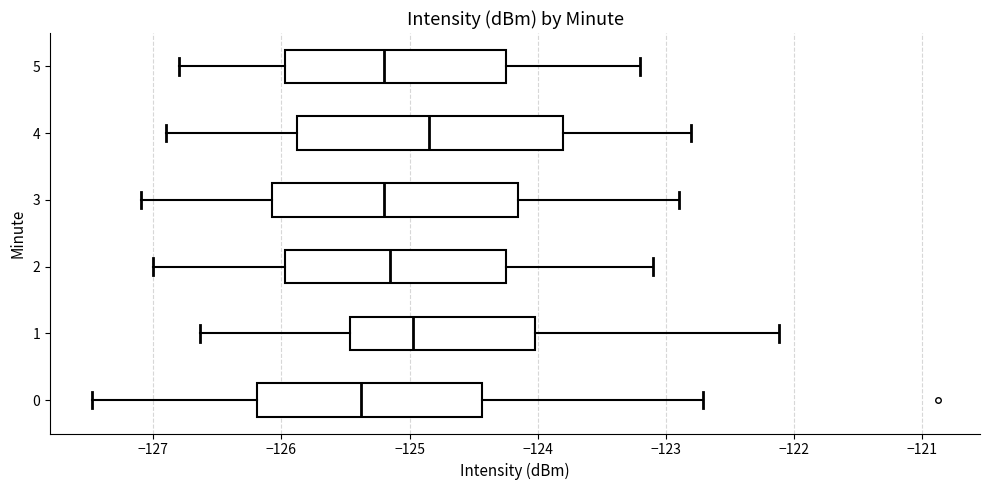

Reading bottom to top, transcribe this box plot: for each box, give where its median line is, the range the box spans, and where its two whiskers end, as read against the x-axis. The values are not printed on the chart, so give them approximately, as read against the axis.

0: median -125.4, box -126.2 to -124.4, whiskers -127.5 to -122.7
1: median -125.0, box -125.5 to -124.0, whiskers -126.6 to -122.1
2: median -125.1, box -126.0 to -124.2, whiskers -127.0 to -123.1
3: median -125.2, box -126.1 to -124.1, whiskers -127.1 to -122.9
4: median -124.8, box -125.9 to -123.8, whiskers -126.9 to -122.8
5: median -125.2, box -126.0 to -124.2, whiskers -126.8 to -123.2